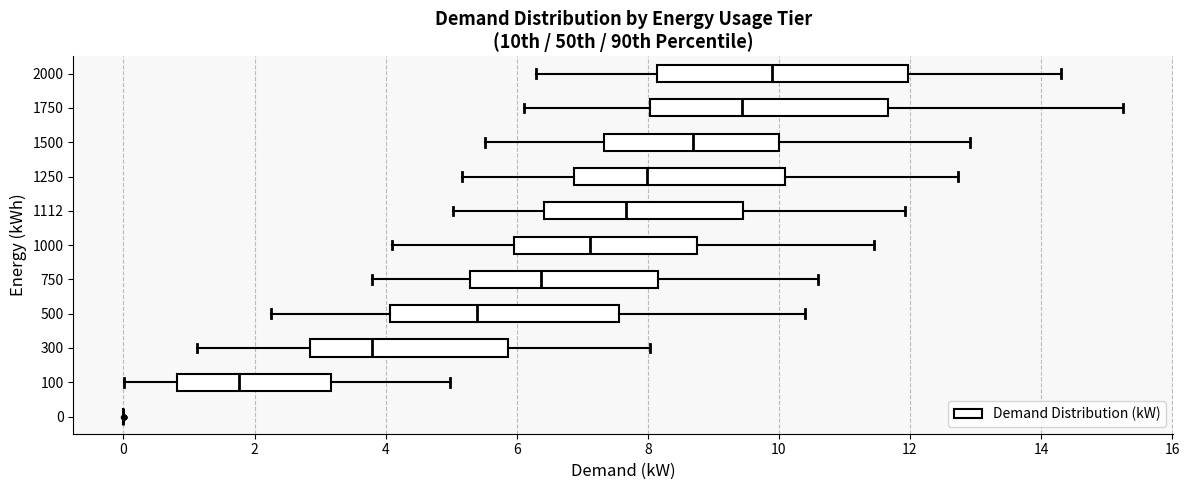

Reading bottom to top, transcribe this box plot: for each box, give where its median line is, the range the box spans, and where its two whiskers end, as read against the x-axis. The values are not printed on the chart, so give them approximately, as read against the axis.

0: box collapsed to a line at 0.0, whiskers 0.0 to 0.0
100: median 1.8, box 0.8 to 3.2, whiskers 0.0 to 5.0
300: median 3.8, box 2.8 to 5.8, whiskers 1.2 to 8.0
500: median 5.4, box 4.0 to 7.6, whiskers 2.2 to 10.4
750: median 6.4, box 5.2 to 8.2, whiskers 3.8 to 10.6
1000: median 7.2, box 6.0 to 8.8, whiskers 4.0 to 11.4
1112: median 7.6, box 6.4 to 9.4, whiskers 5.0 to 12.0
1250: median 8.0, box 6.8 to 10.0, whiskers 5.2 to 12.8
1500: median 8.6, box 7.4 to 10.0, whiskers 5.6 to 13.0
1750: median 9.4, box 8.0 to 11.6, whiskers 6.2 to 15.2
2000: median 10.0, box 8.2 to 12.0, whiskers 6.2 to 14.2